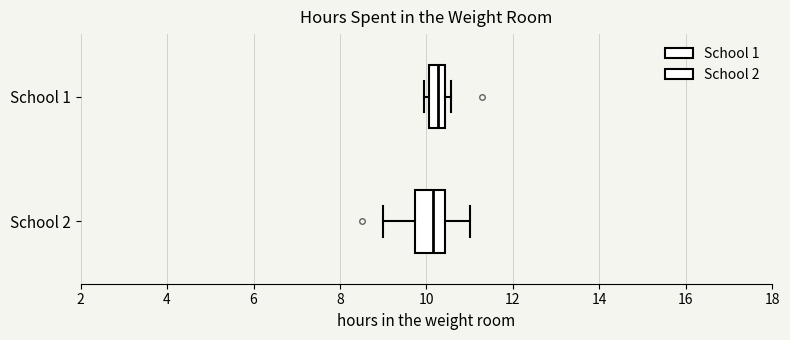

Reading bottom to top, transcribe this box plot: for each box, give where its median line is, the range the box spans, and where its two whiskers end, as read against the x-axis. The values are not printed on the chart, so give them approximately, as read against the axis.

School 2: median 10.2, box 9.8 to 10.4, whiskers 9.0 to 11.0
School 1: median 10.2, box 10.0 to 10.4, whiskers 10.0 (just left of the box's left edge) to 10.6